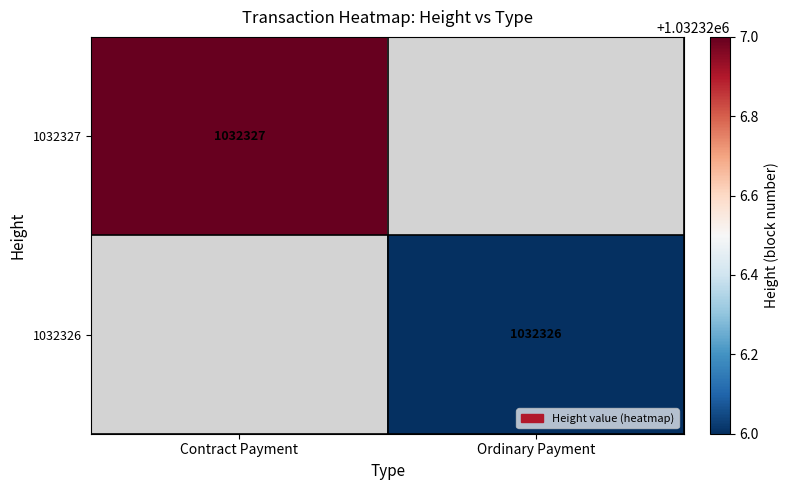

Count the number of data series in this chart.

2